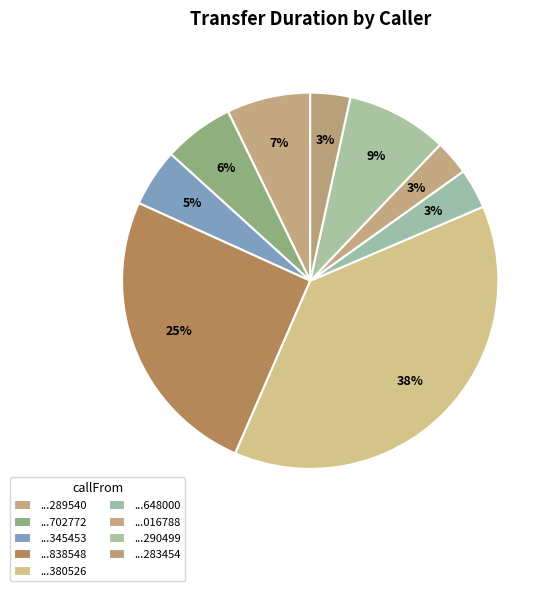

Rank the categories by value from highest to lowest.

18103380526, 17042838548, 18283290499, 13033289540, 13464702772, 16629345453, 18136648000, 19498283454, 18139016788